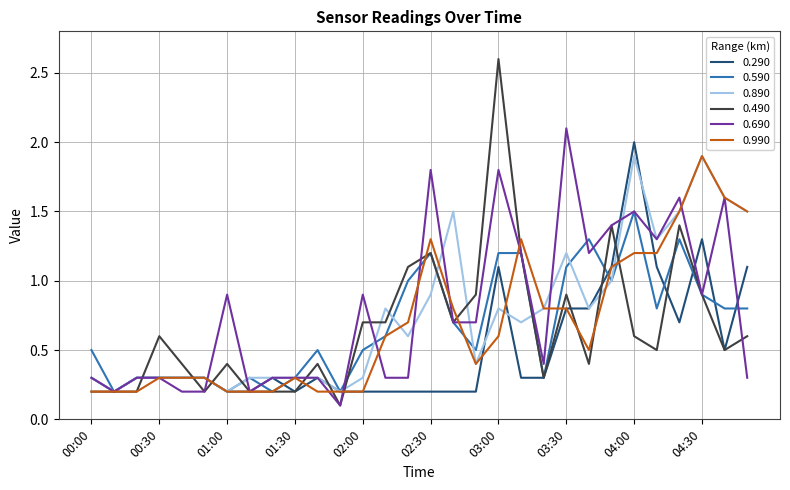

What is the maximum value for 0.590?

1.5